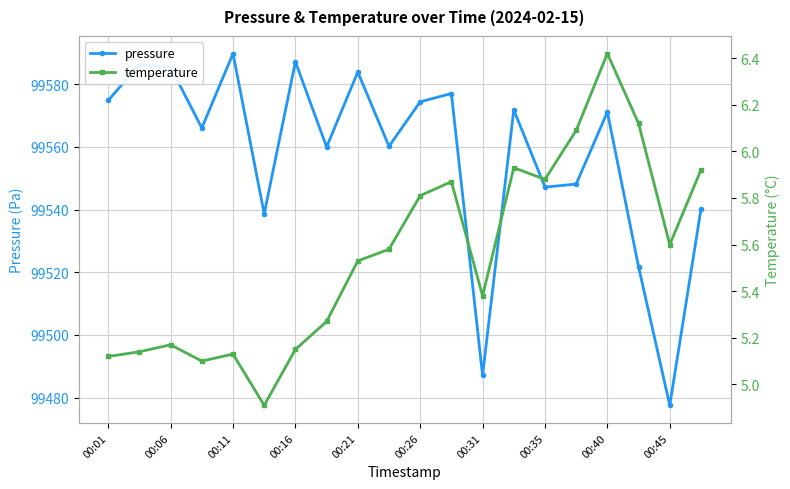

Which series has the widest spread of values?

pressure